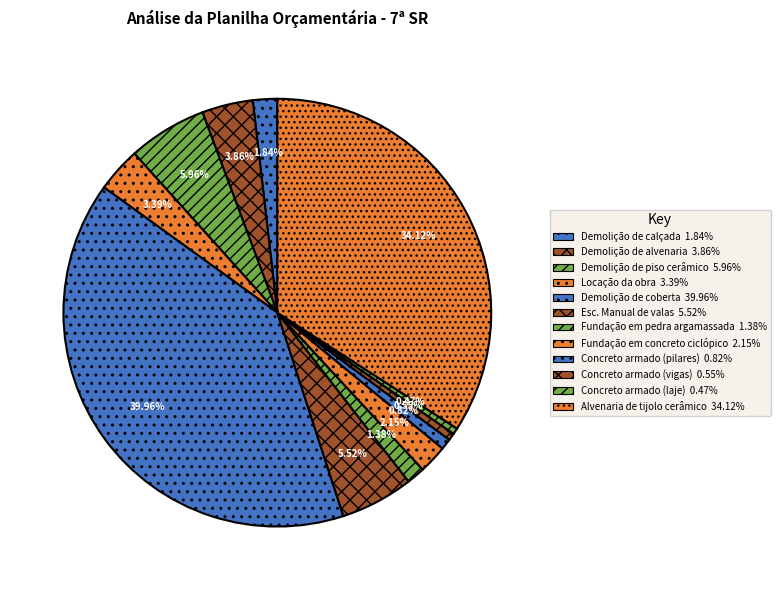

The Esc. Manual de valas slice represents 6% of the pie. True or false?

True